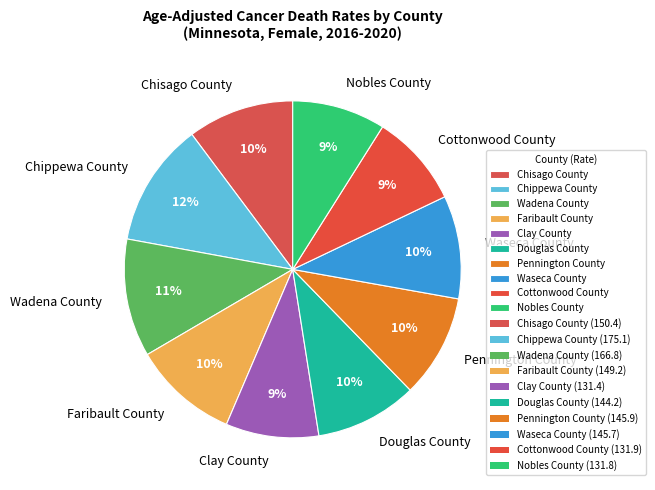

To the nearest percent, what percentage of the pie is Wadena County?

11%